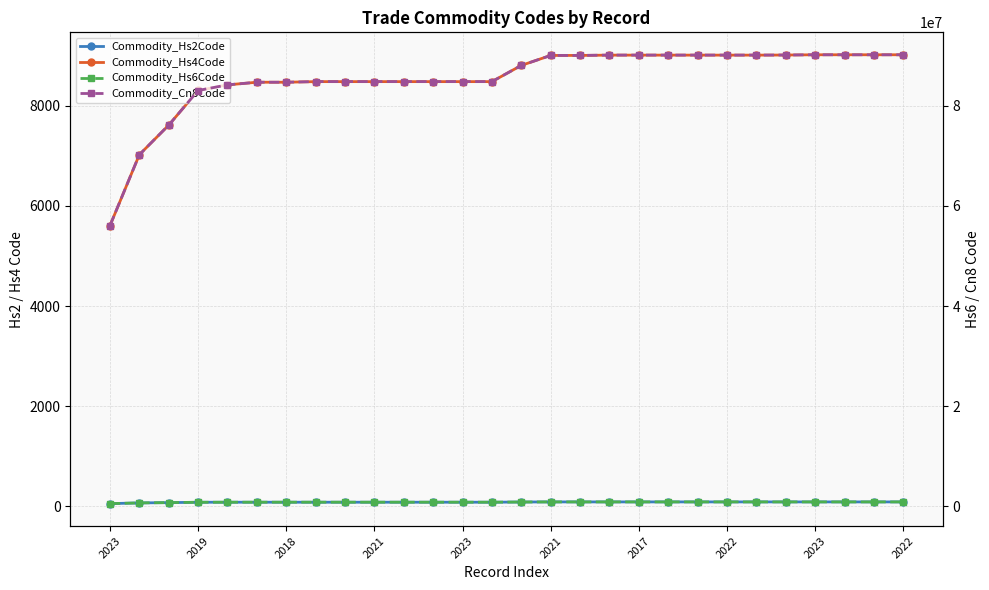

What is the value of the Commodity_Hs6Code point at the 21st from the left?

900890